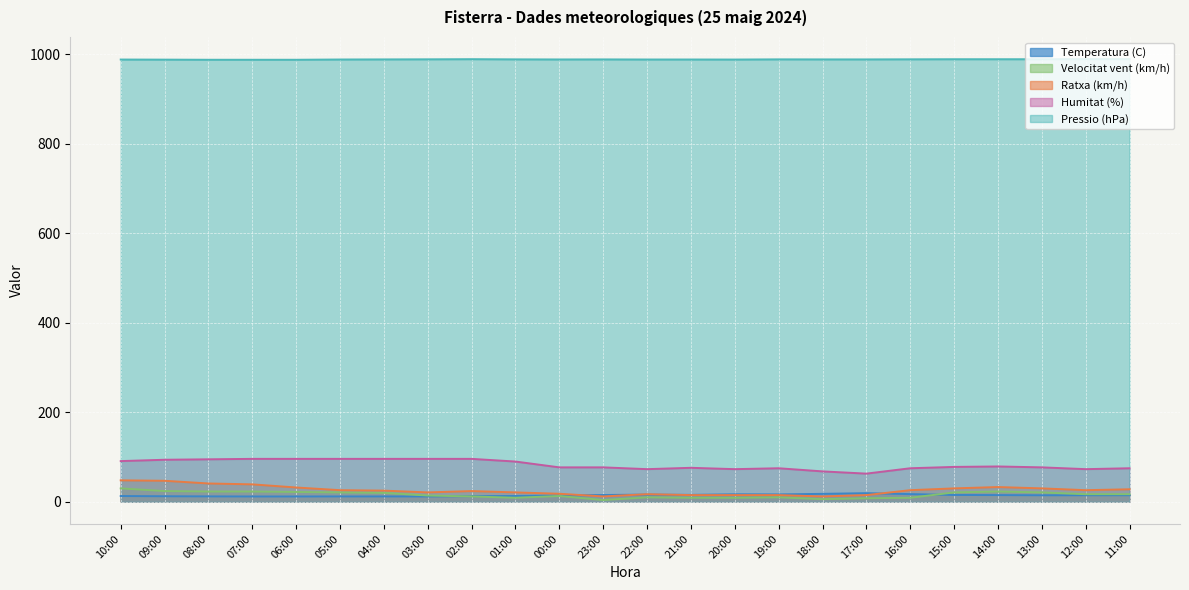

How many lines are shown in the chart?

5